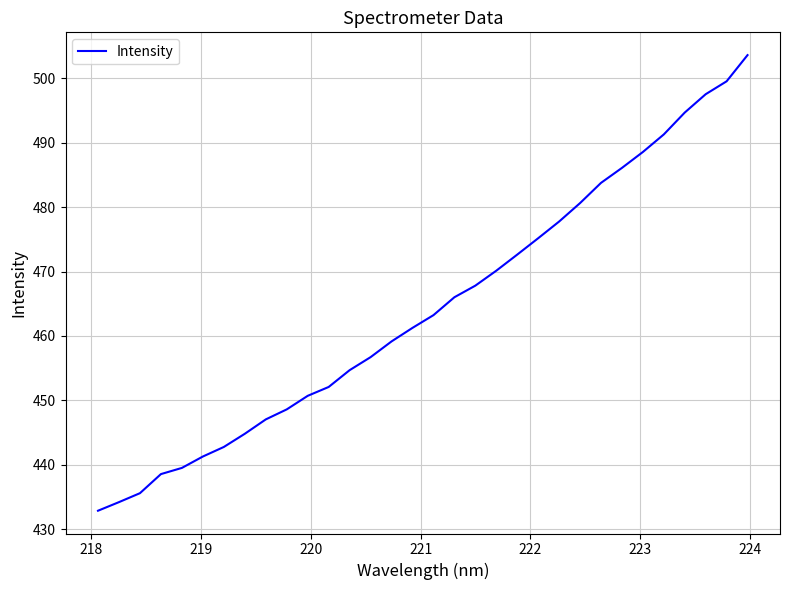

What is the maximum value shown in the chart?

503.6